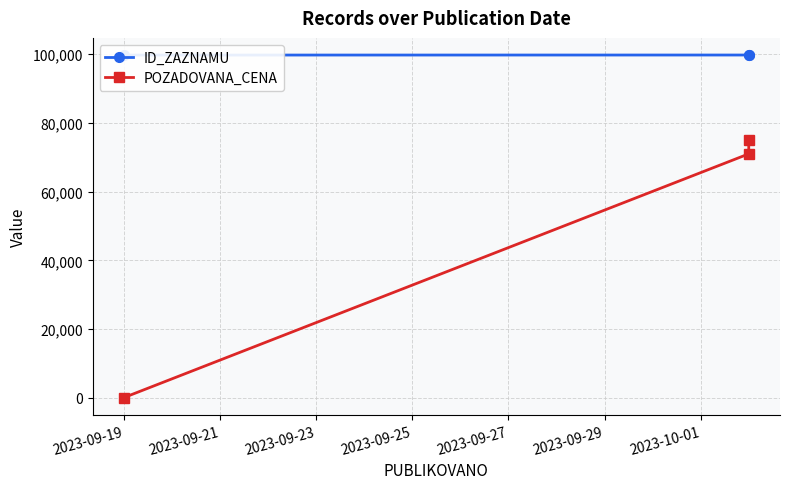

Rank the series by their maximum value, from highest to lowest.

ID_ZAZNAMU, POZADOVANA_CENA